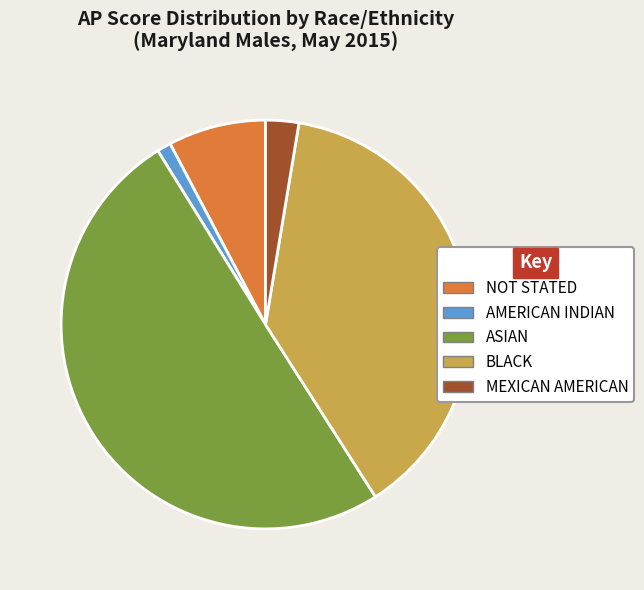

Approximately how many times larger is the value at ASIAN compared to BLACK?

1.3